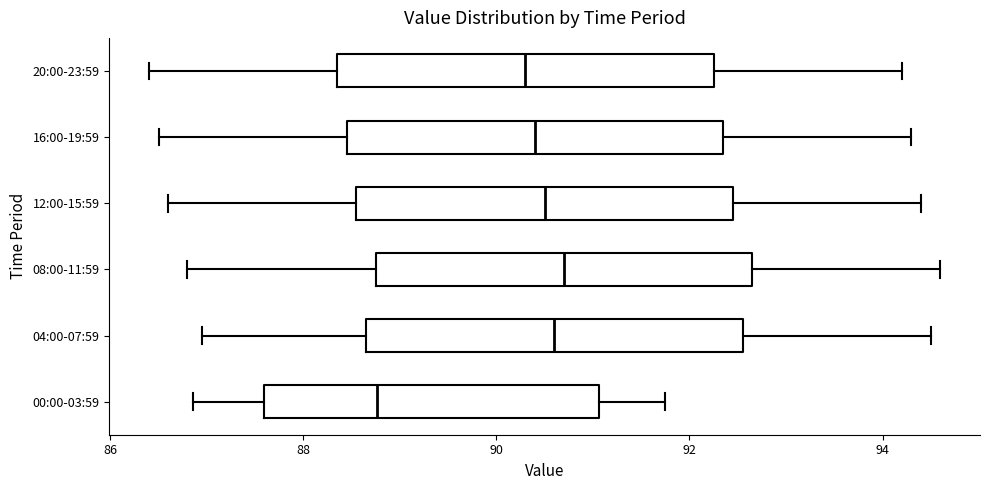

Reading bottom to top, transcribe this box plot: for each box, give where its median line is, the range the box spans, and where its two whiskers end, as read against the x-axis. The values are not printed on the chart, so give them approximately, as read against the axis.

00:00-03:59: median 88.8, box 87.6 to 91.0, whiskers 86.8 to 91.8
04:00-07:59: median 90.6, box 88.6 to 92.6, whiskers 87.0 to 94.6
08:00-11:59: median 90.8, box 88.8 to 92.6, whiskers 86.8 to 94.6
12:00-15:59: median 90.6, box 88.6 to 92.4, whiskers 86.6 to 94.4
16:00-19:59: median 90.4, box 88.4 to 92.4, whiskers 86.6 to 94.4
20:00-23:59: median 90.4, box 88.4 to 92.2, whiskers 86.4 to 94.2